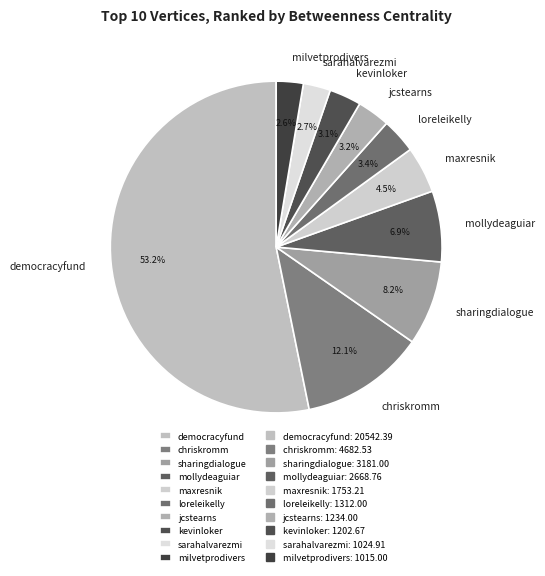

Which category has the biggest portion of the pie?

democracyfund